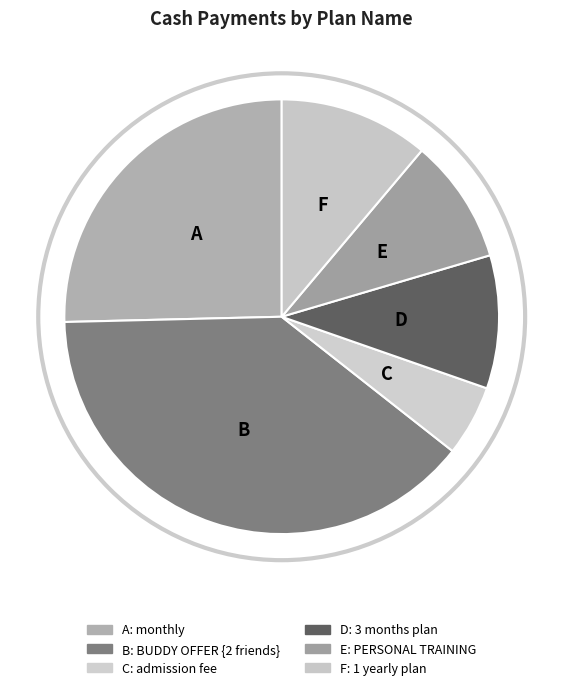

Is there any slice that represents more than half of the pie?

No